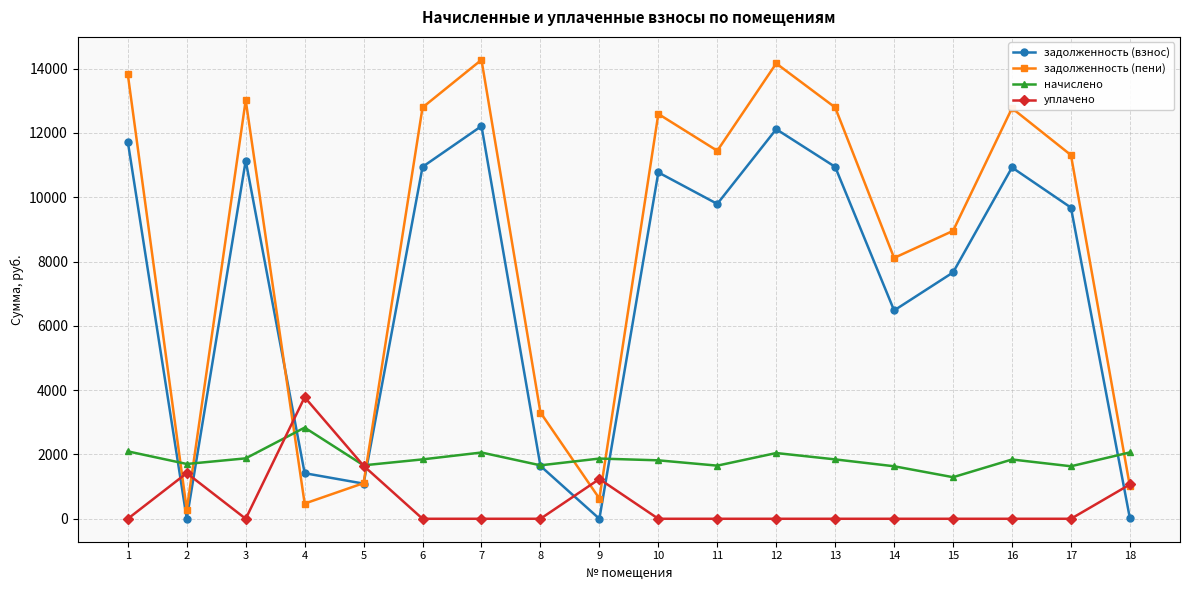

At which category does уплачено reach its first local valley?

3